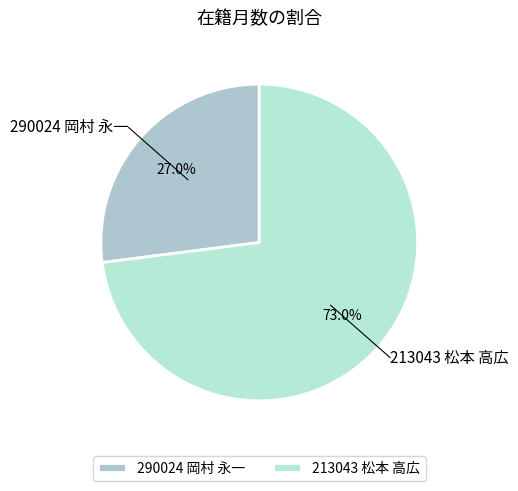

Is there a majority slice in this chart?

Yes